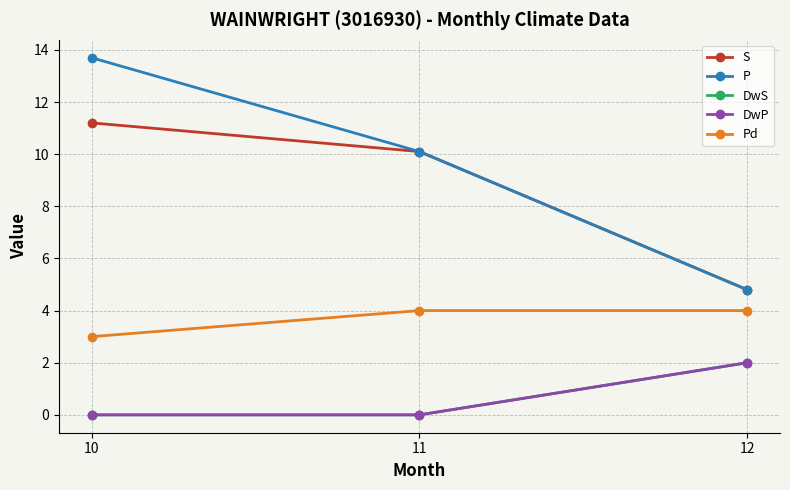

Which series has the largest total across all categories?

P